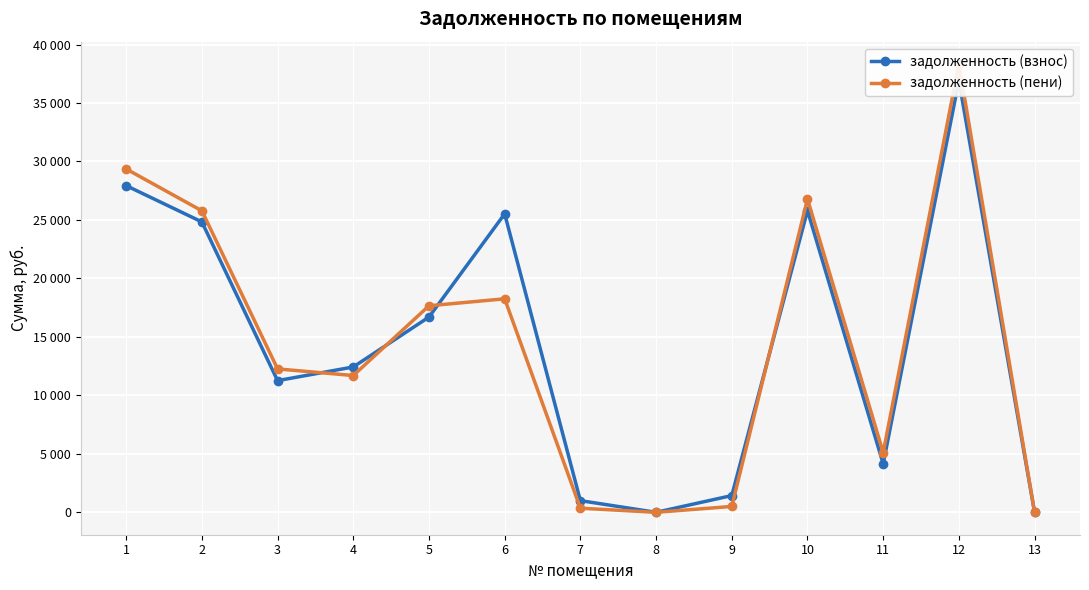

The value of задолженность (взнос) at 8 is 0.3. True or false?

True